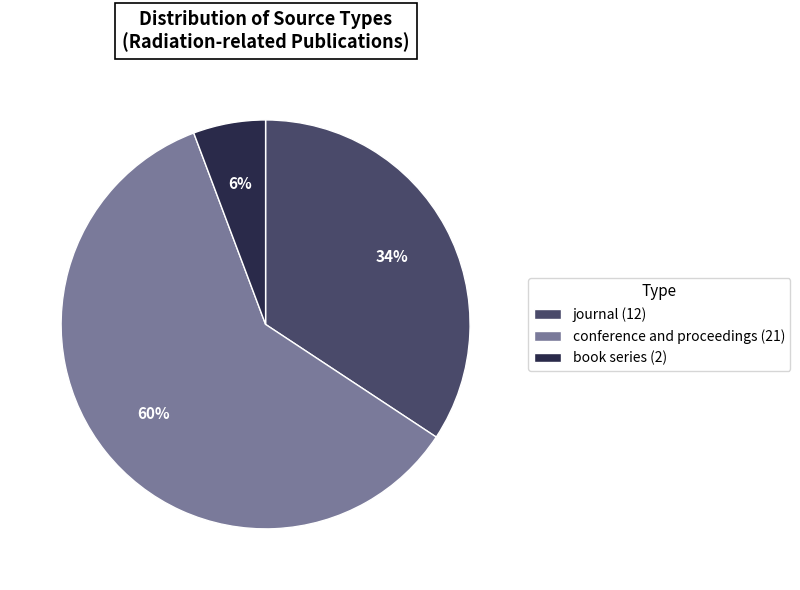

Which has a higher value, conference and proceedings (21) or book series (2)?

conference and proceedings (21)